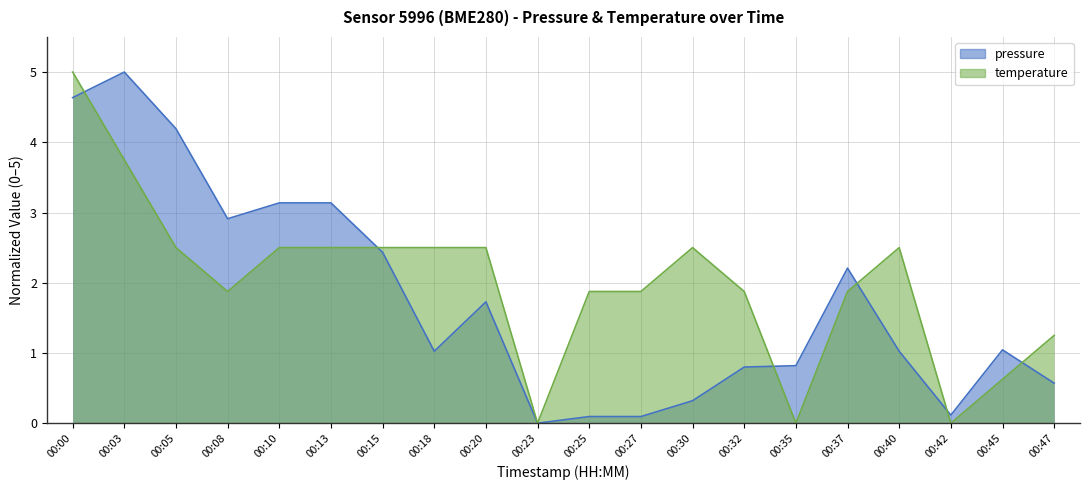

True or false: pressure has more than 1 points higher than both neighbors.

True